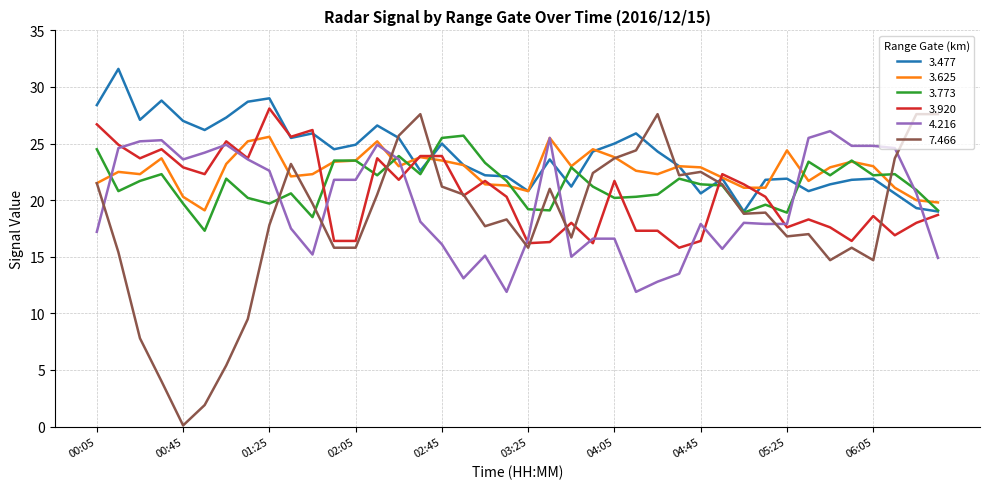

Which series ends up on top after the final intersection of 3.773 and 4.216?

3.773